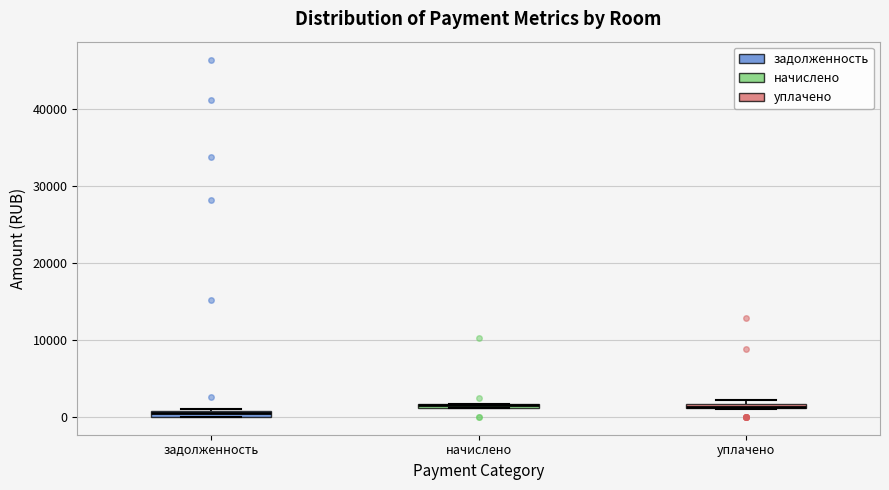

Where is the lower edge of the box for уплачено on the y-axis? The values are not printed on the chart, so give them approximately, as read against the axis.

1000